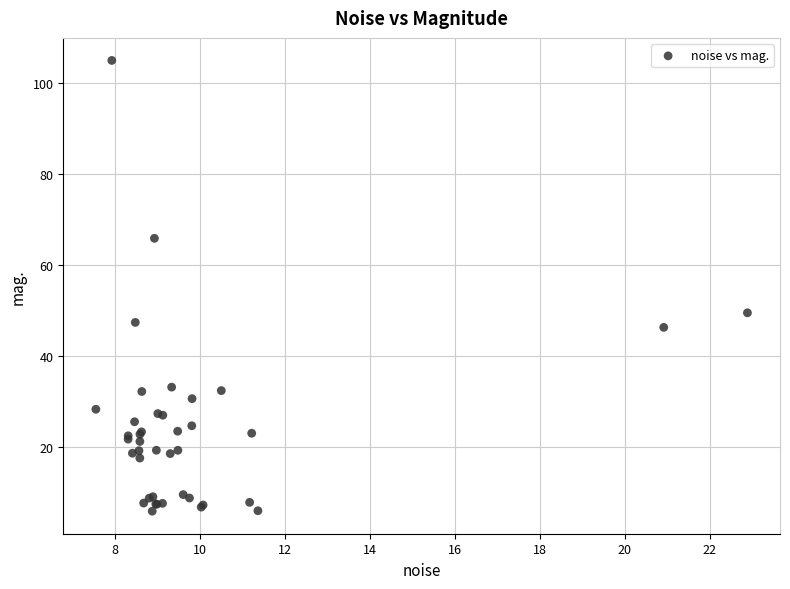

What Y value in the scatter plot is closest to 55?

49.6